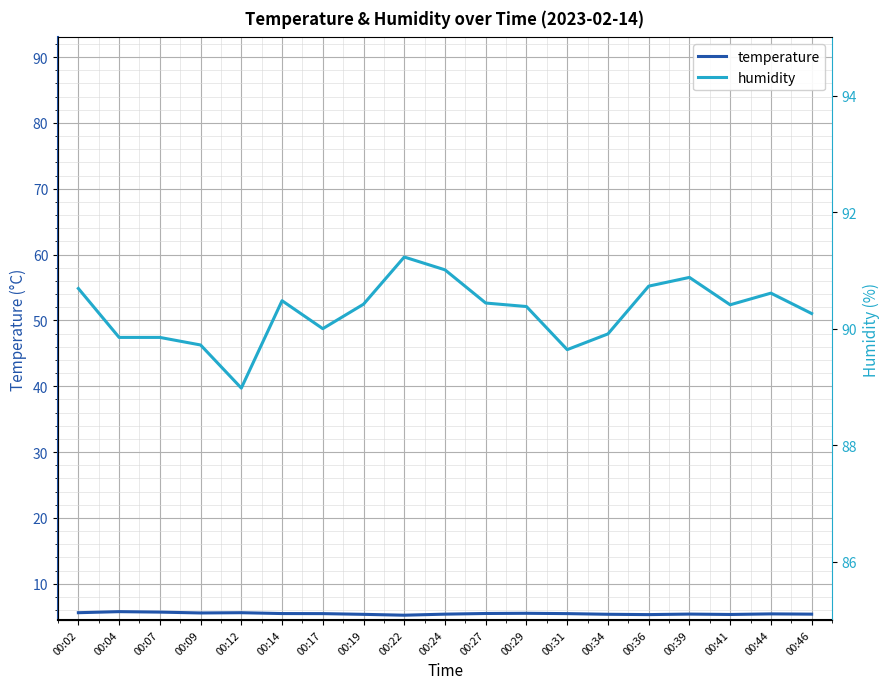

In humidity, how many points are higher than both neighbors (excluding endpoints)?

4